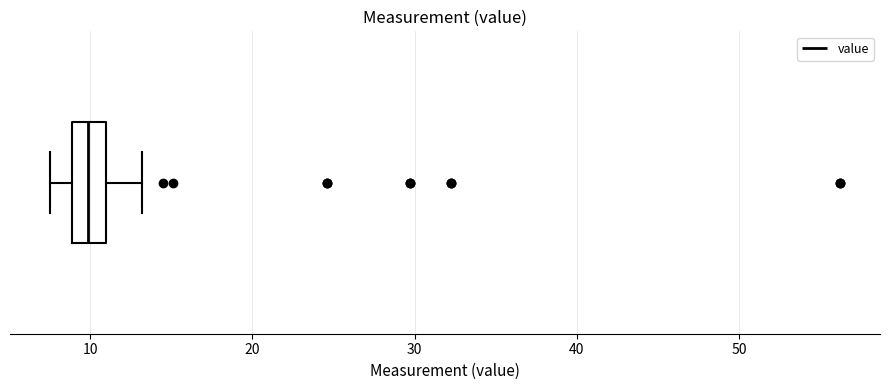

Transcribe this box plot: give where the median line is, the range the box spans, and where the two whiskers end, as read against the x-axis. The values are not printed on the chart, so give them approximately, as read against the axis.

median 10, box 9 to 11, whiskers 8 to 13